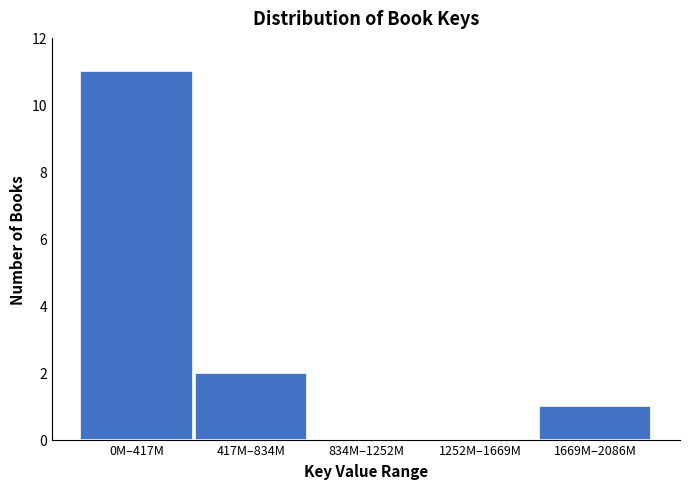

Reading left to right, extract all data points from this chart.

0M–417M=11	417M–834M=2	834M–1252M=0	1252M–1669M=0	1669M–2086M=1